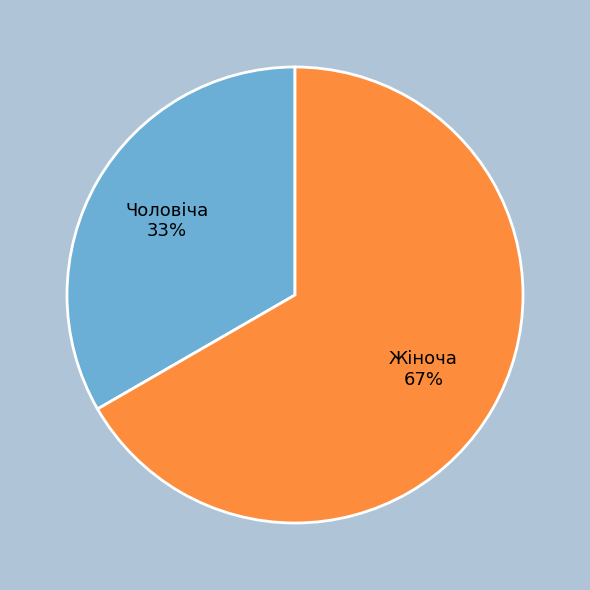

What percentage is the Жіноча slice, to the nearest percent?

67%